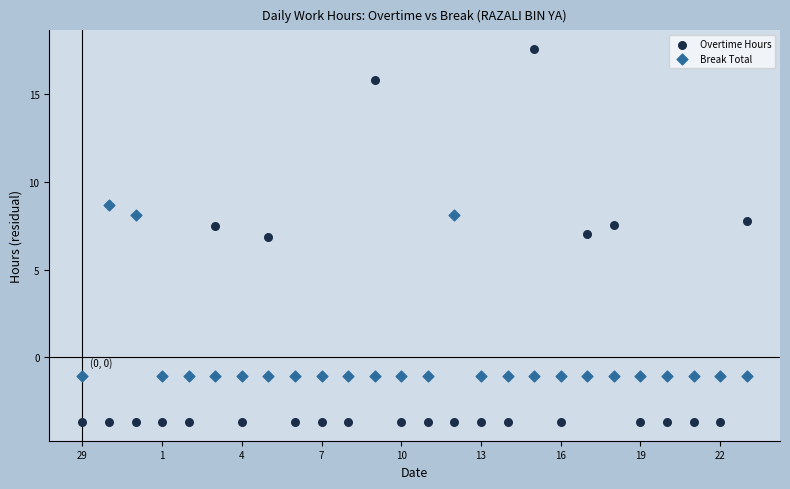

Which series has the widest spread of Y values?

Overtime Hours